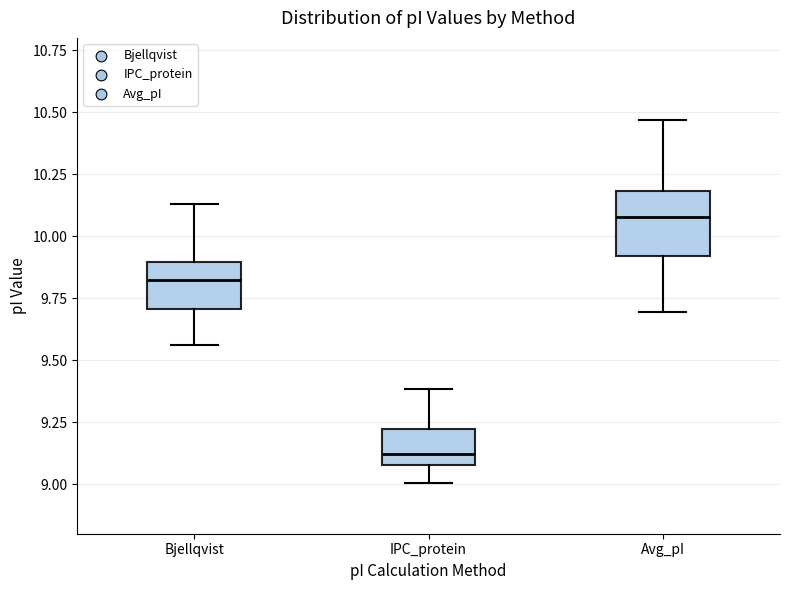

Reading left to right, read every box against the y-axis: the position of its median line, the range the box covers, and the ends of its whiskers. The values are not printed on the chart, so give them approximately, as read against the axis.

Bjellqvist: median 9.80, box 9.70 to 9.90, whiskers 9.55 to 10.15
IPC_protein: median 9.10 (just above the box's lower edge), box 9.10 to 9.20, whiskers 9.00 to 9.40
Avg_pI: median 10.10, box 9.90 to 10.20, whiskers 9.70 to 10.45